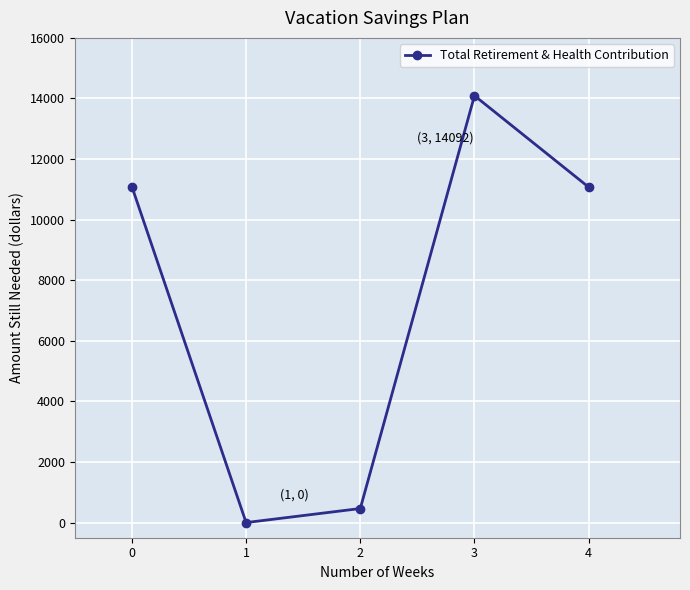

How many data points does each series have?

5